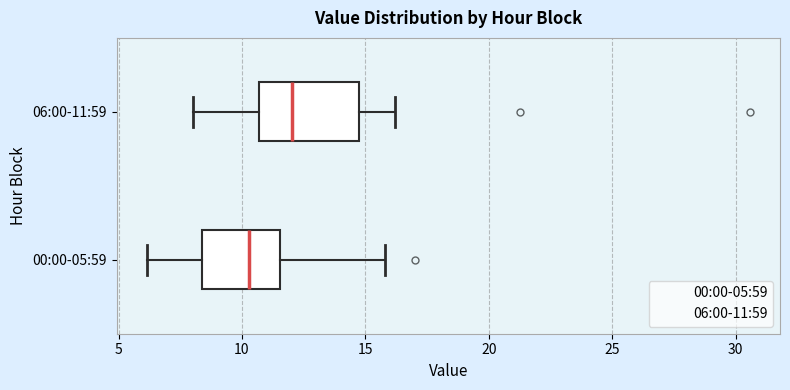

Which box has the furthest to the left median line?

00:00-05:59